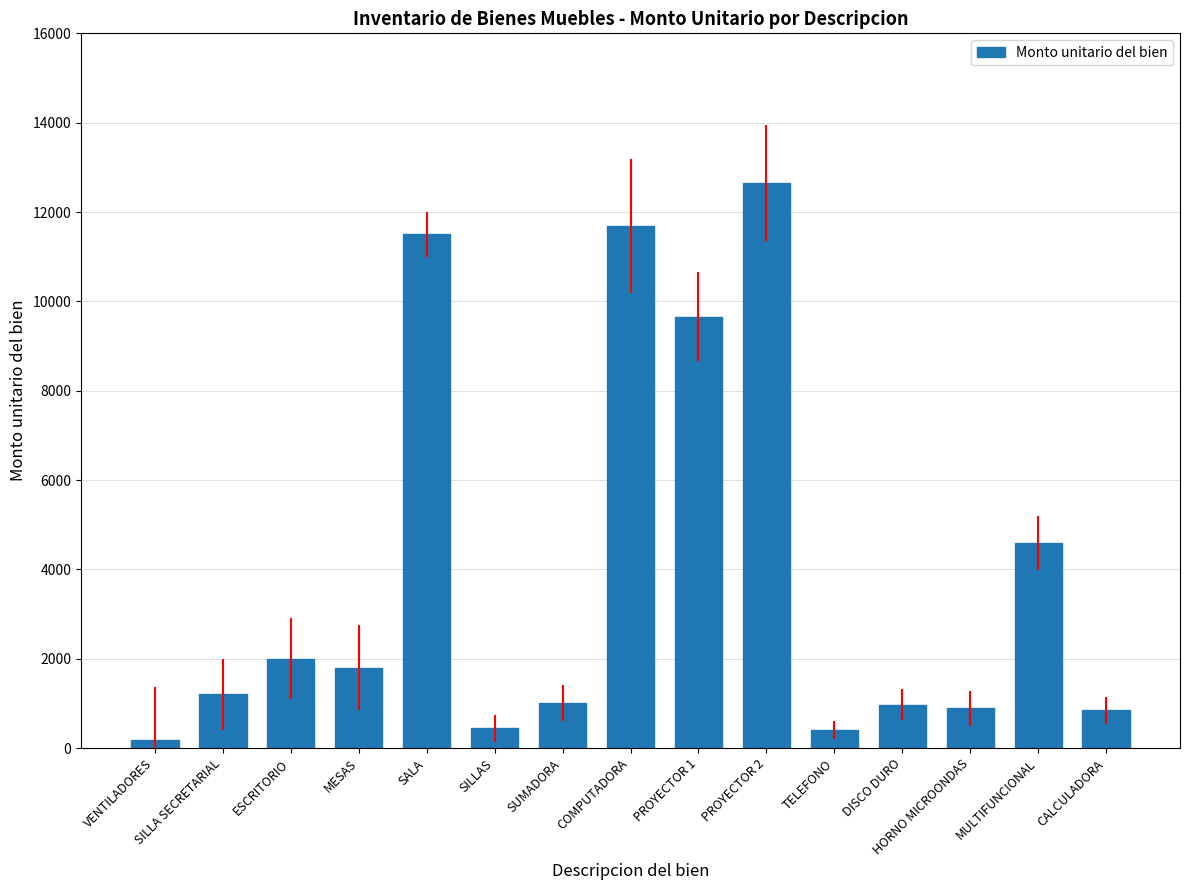

How many data points are less than 1200?

7